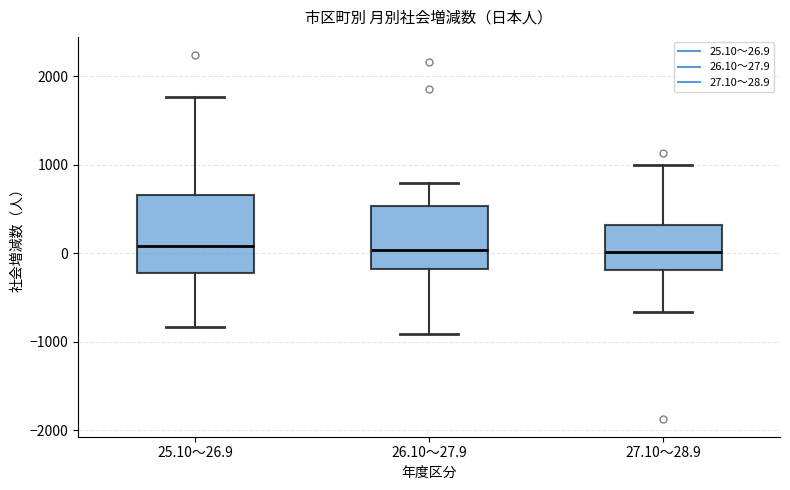

Reading left to right, transcribe this box plot: for each box, give where its median line is, the range the box spans, and where its two whiskers end, as read against the y-axis. The values are not printed on the chart, so give them approximately, as read against the axis.

25.10～26.9: median 100, box -200 to 700, whiskers -800 to 1800
26.10～27.9: median 0, box -200 to 500, whiskers -900 to 800
27.10～28.9: median 0, box -200 to 300, whiskers -700 to 1000